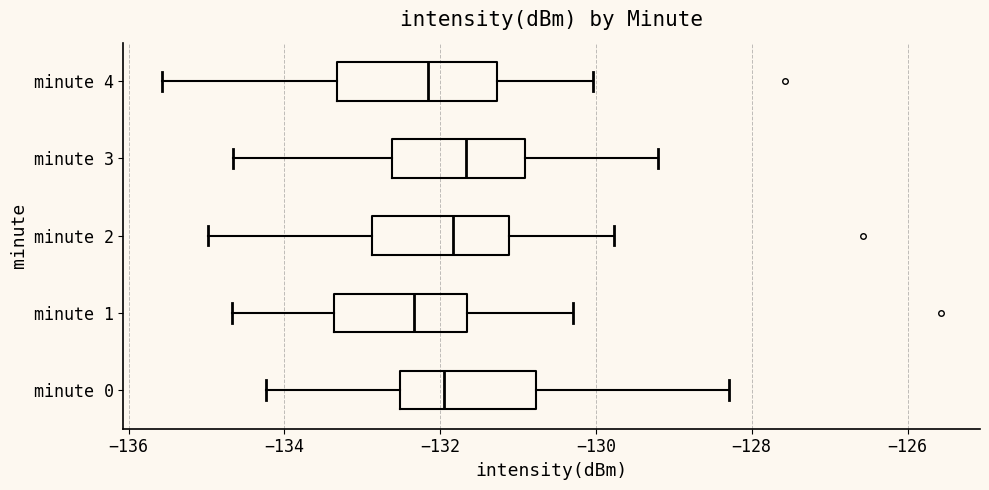

Reading bottom to top, transcribe this box plot: for each box, give where its median line is, the range the box spans, and where its two whiskers end, as read against the x-axis. The values are not printed on the chart, so give them approximately, as read against the axis.

minute 0: median -132.0, box -132.6 to -130.8, whiskers -134.2 to -128.2
minute 1: median -132.4, box -133.4 to -131.6, whiskers -134.6 to -130.2
minute 2: median -131.8, box -132.8 to -131.2, whiskers -135.0 to -129.8
minute 3: median -131.6, box -132.6 to -131.0, whiskers -134.6 to -129.2
minute 4: median -132.2, box -133.4 to -131.2, whiskers -135.6 to -130.0